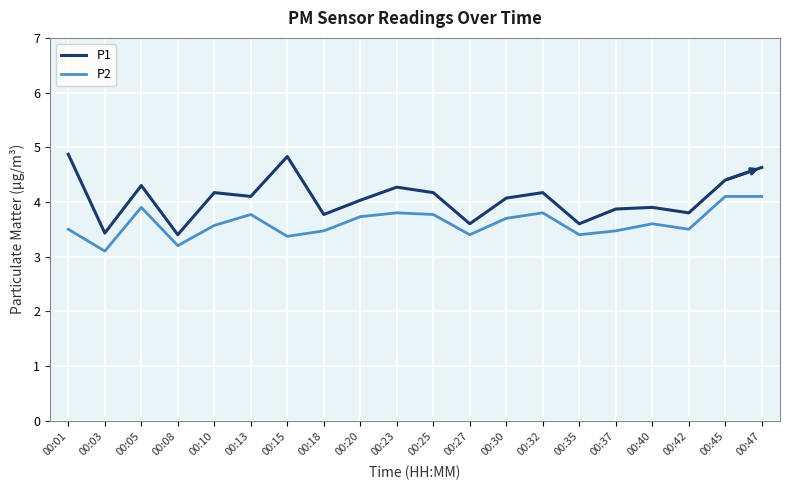

True or false: P1 has more than 2 points higher than both neighbors.

True